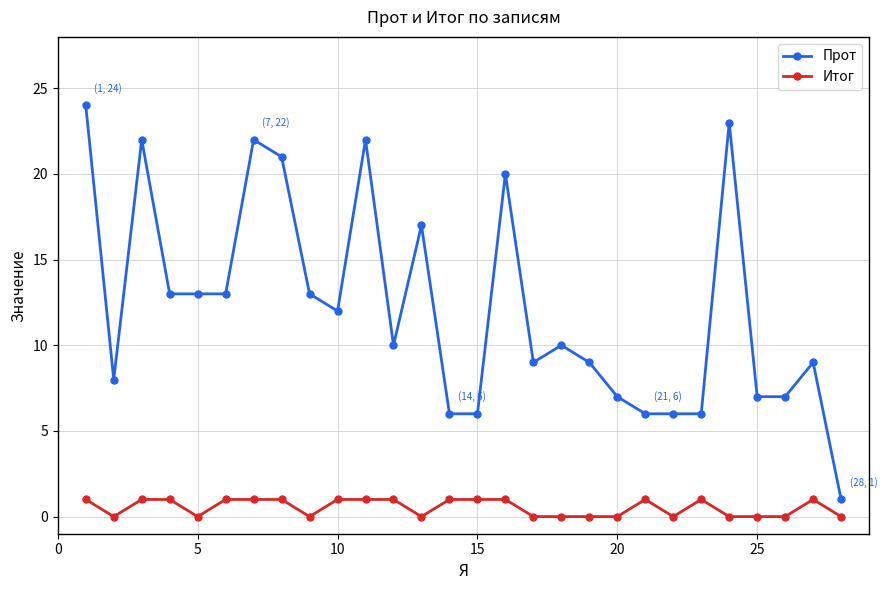

Which series has the widest spread of values?

Прот